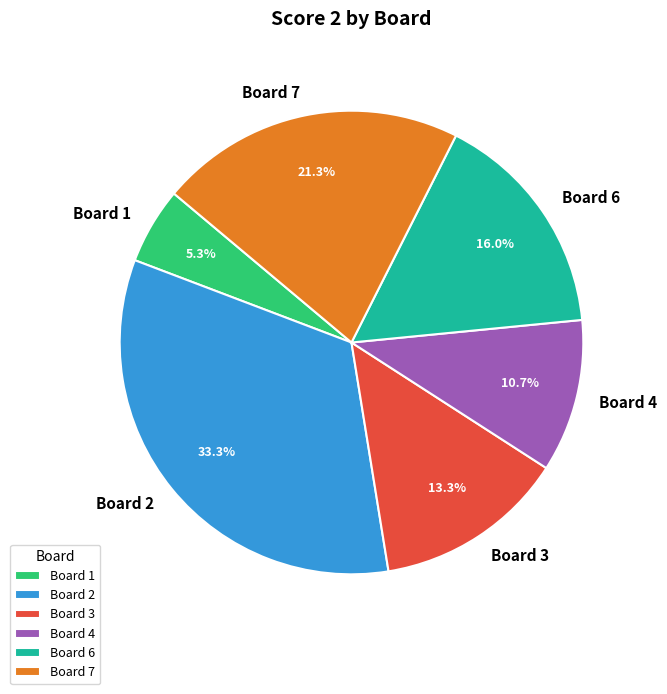

To the nearest percent, what is the difference between the largest and smallest slice percentages?

28%